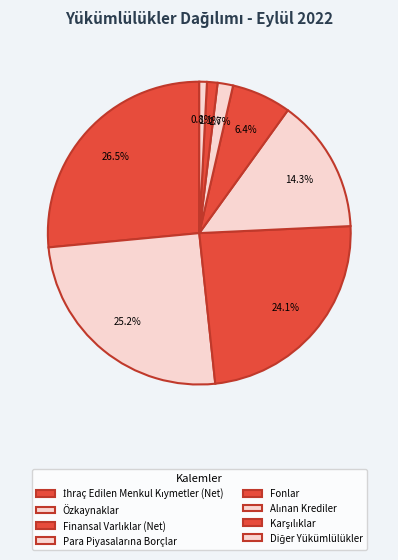

What is the change in value from İhraç Edilen Menkul Kıymetler (Net) to Diğer Yükümlülükler?

-33.3